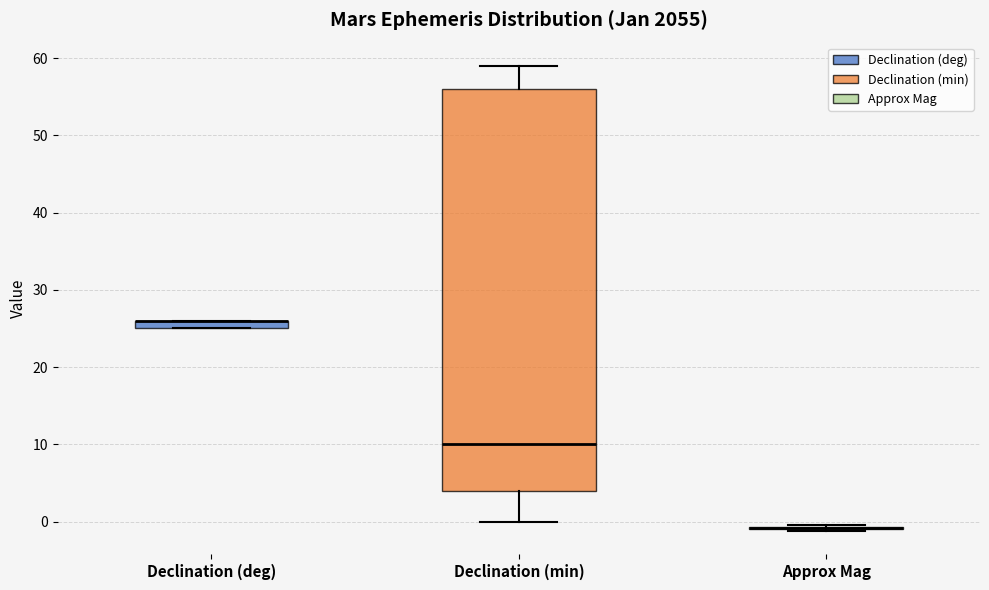

Comparing the boxes themselves (not the whiskers), which one is the tallest?

Declination (min)